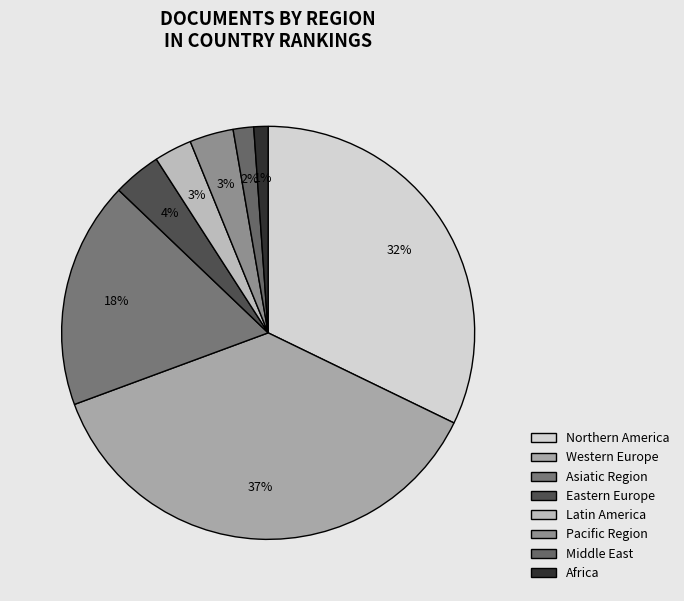

Between Asiatic Region and Northern America, which is larger?

Northern America